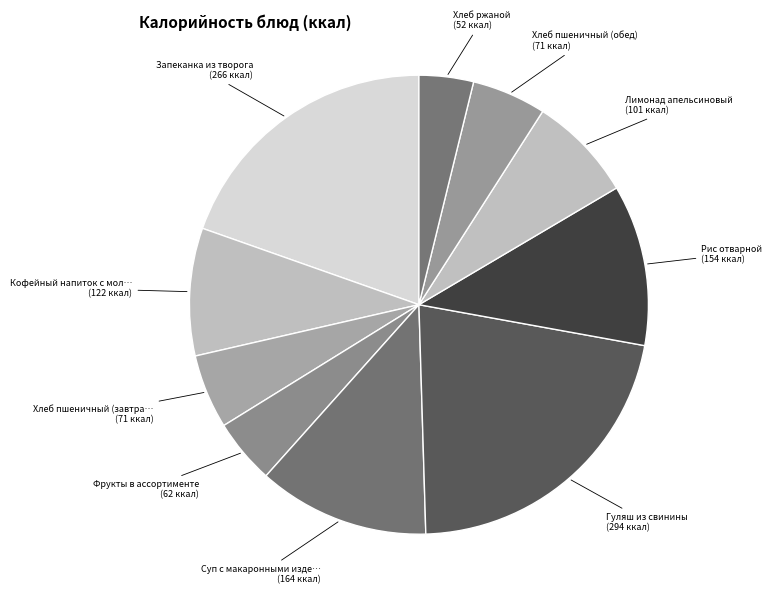

Is there a majority slice in this chart?

No